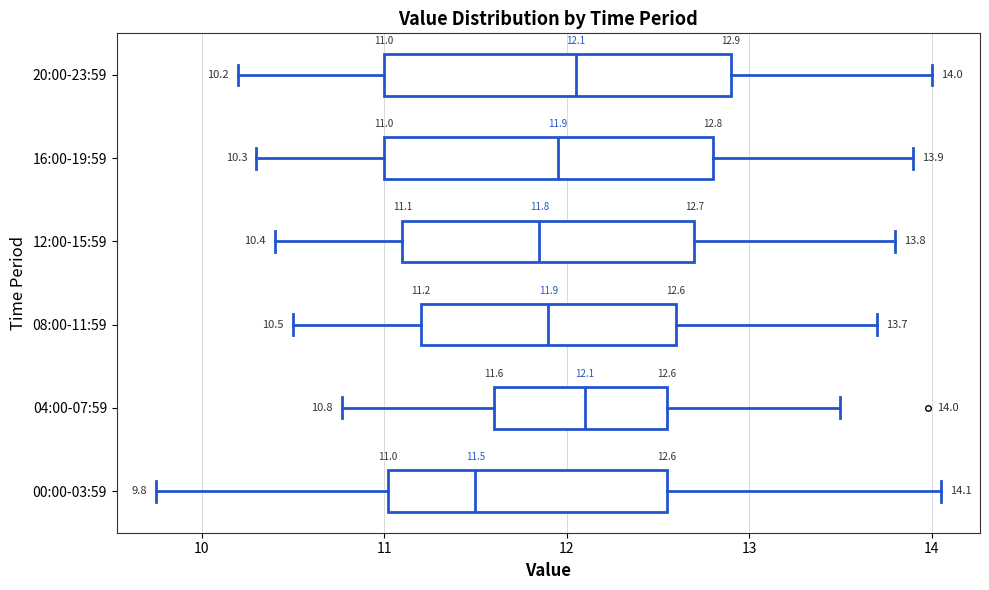

Which box's median line is the furthest to the left?

00:00-03:59